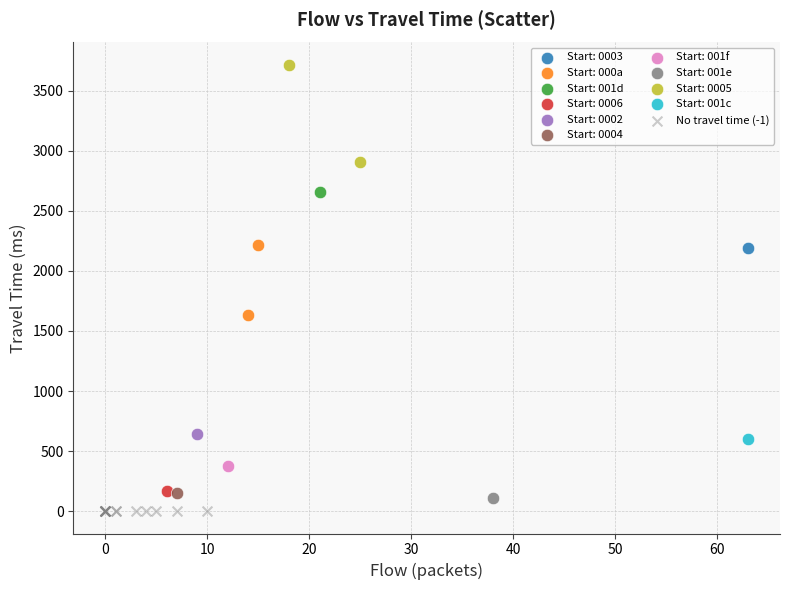

What are all the series names shown in the legend?

Start: 0006, Start: 0003, Start: 0002, Start: 0004, Start: 001e, Start: 0005, Start: 001c, Start: 001d, Start: 001f, Start: 000a, No travel time (-1)